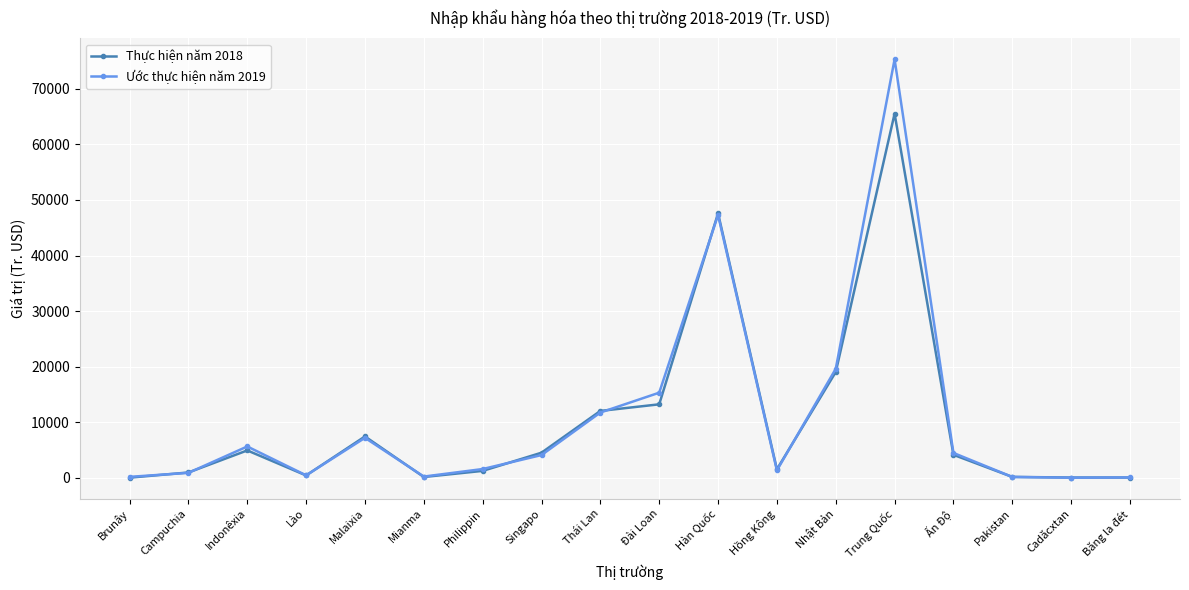

Does the chart display data point markers on the line(s)?

Yes